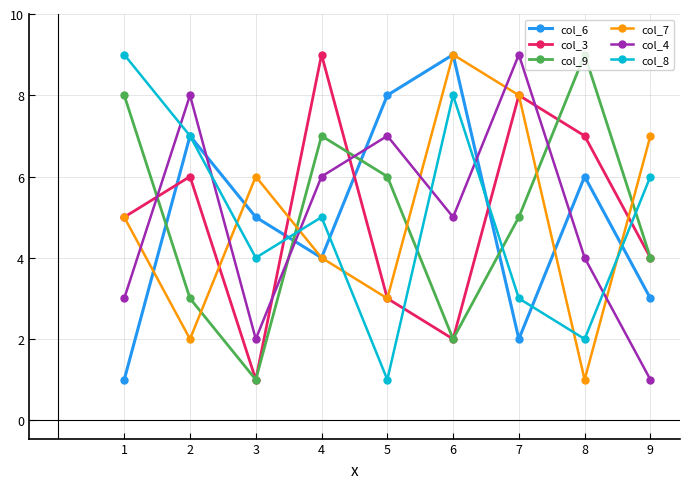

What is the approximate value of col_9 at 6?

2